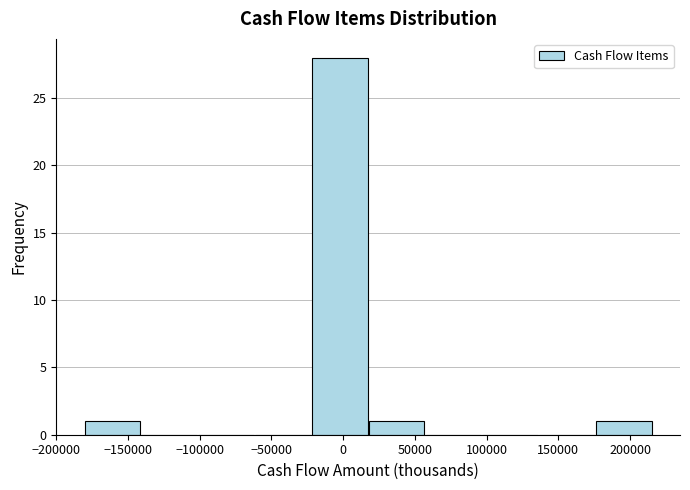

Reading left to right, transcribe this chart: for each bar, give the range it covers on the x-axis and its height. Neither the bar edges nor the heights are printed on the chart, so give them approximately, as read against the axes.

-180000 to -140000: 1
-140000 to -100000: 0
-100000 to -60000: 0
-60000 to -20000: 0
-20000 to 20000: 28
20000 to 55000: 1
55000 to 95000: 0
95000 to 135000: 0
135000 to 175000: 0
175000 to 215000: 1